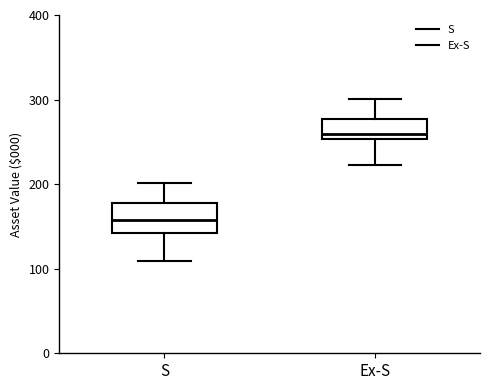

Which box's median line is the lowest?

S